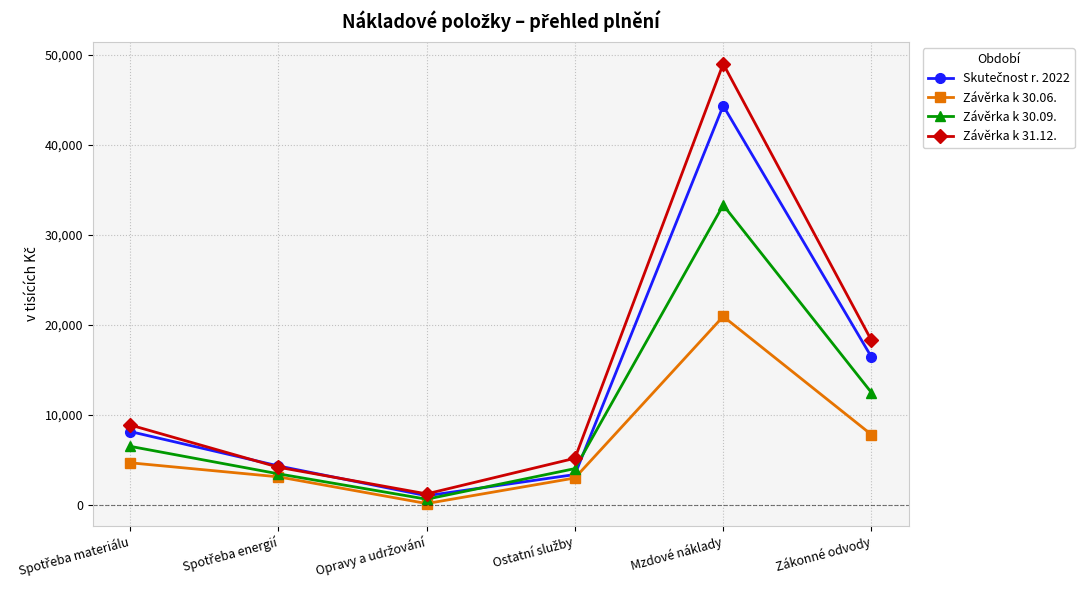

What is the label of the 6th point from the left?

Zákonné odvody